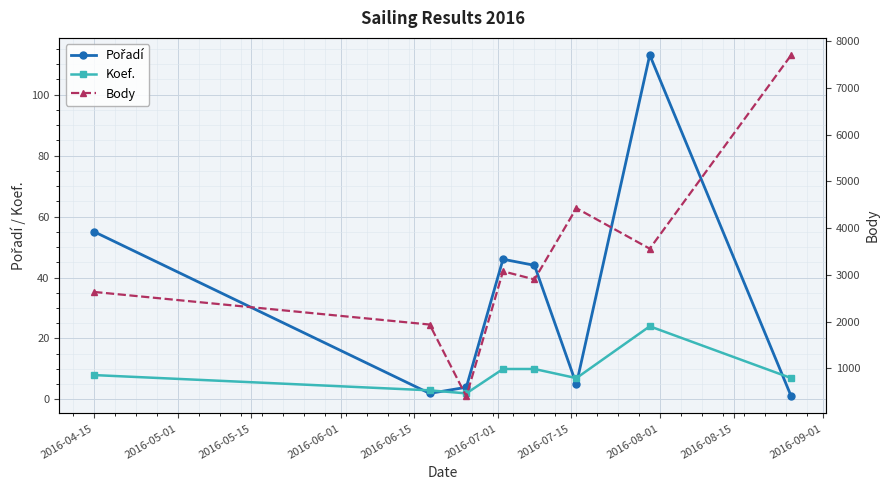

List the series in order of their peak value, highest first.

Body, Pořadí, Koef.